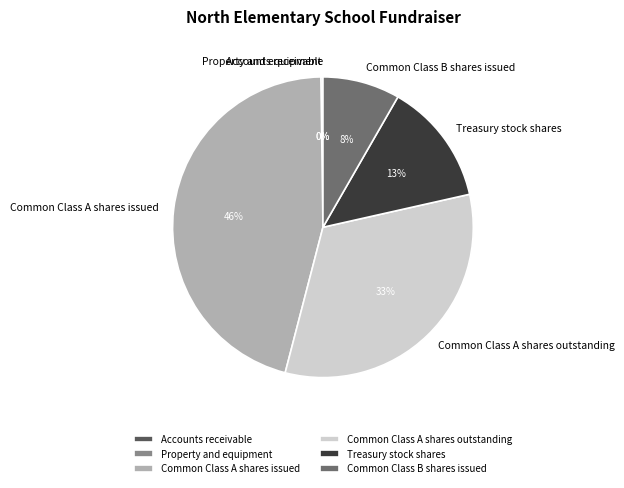

Which slice is the largest?

Common Class A shares issued